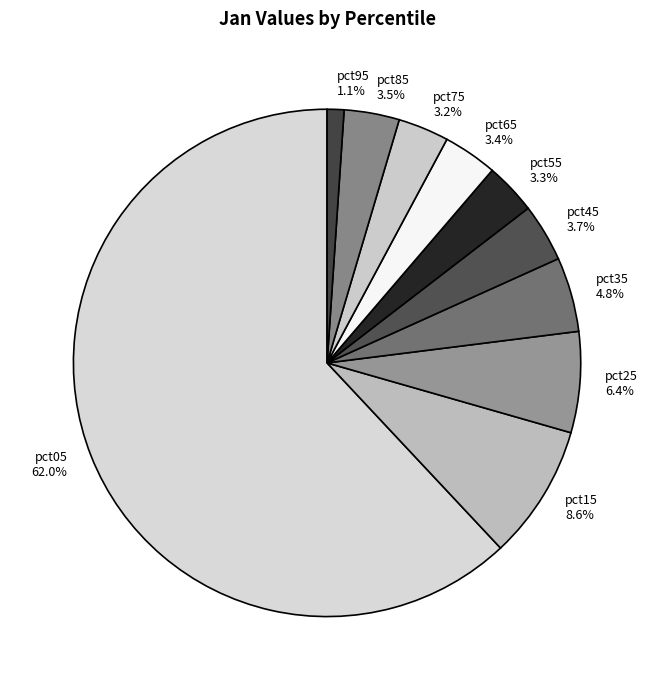

To the nearest percent, what percentage of the pie is pct25?

6%